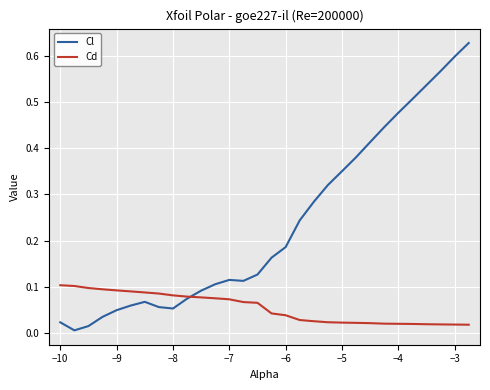

Which series has the largest range (max minus min)?

Cl